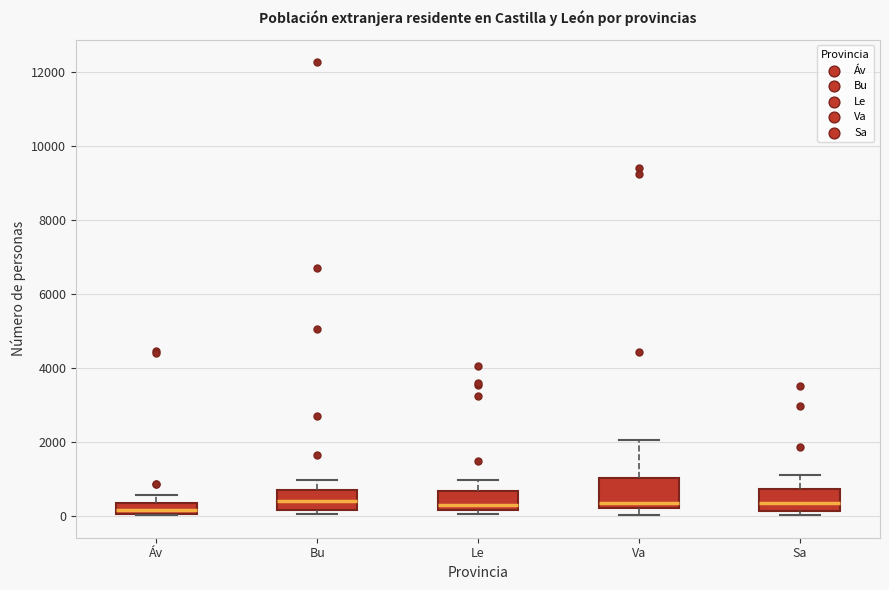

Where does the upper whisker of the box for Va end on the y-axis? The values are not printed on the chart, so give them approximately, as read against the axis.

2000